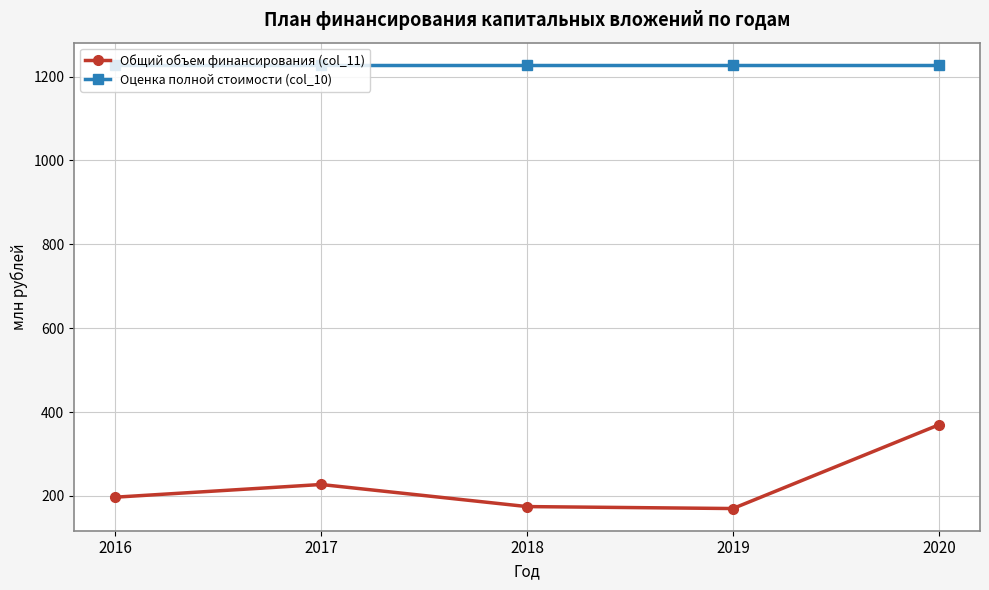

Reading left to right, transcribe all the data shown in this chart.

Общий объем финансирования (col_11): 196.8	227.1	174.5	169.8	369.4
Оценка полной стоимости (col_10): 1227.9	1227.9	1227.9	1227.9	1227.9